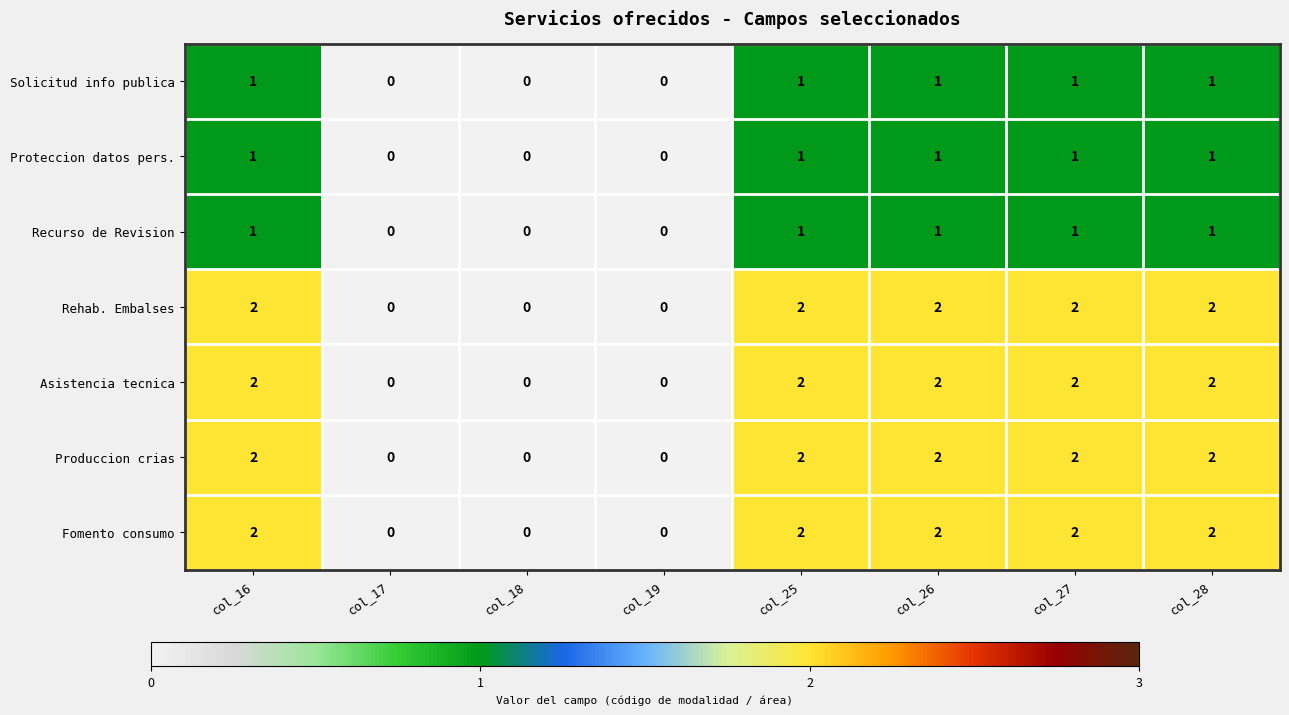

Is the value of Recurso de Revision at col_28 greater than the value of Produccion crias at col_25?

No